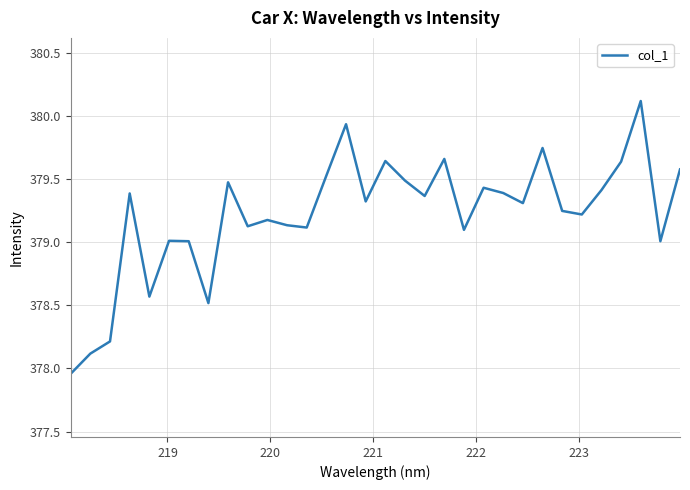

What is the maximum value shown in the chart?

380.1